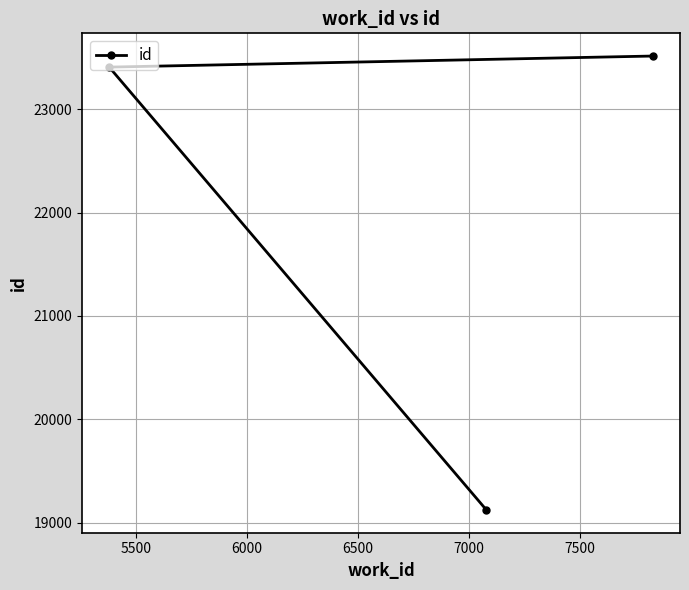

What is the value of the 3rd point from the left?

23512